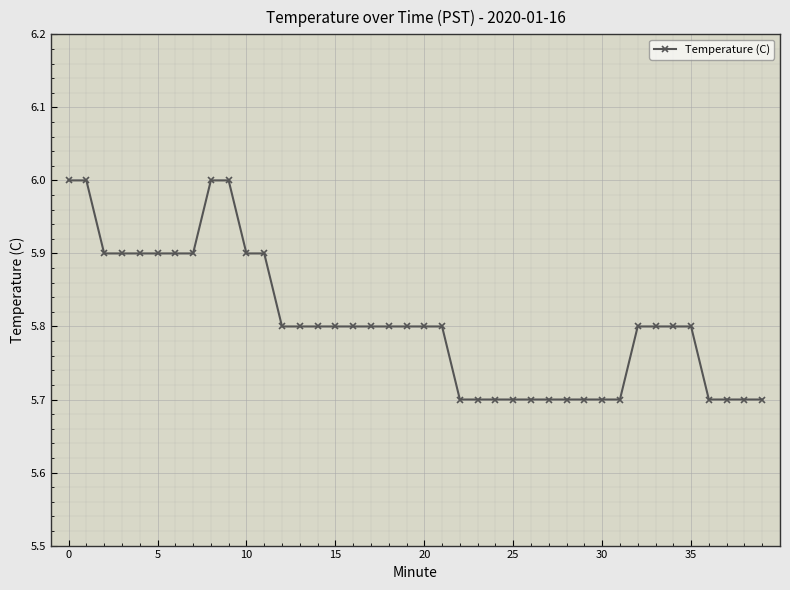

What is the sum of all values?

232.2